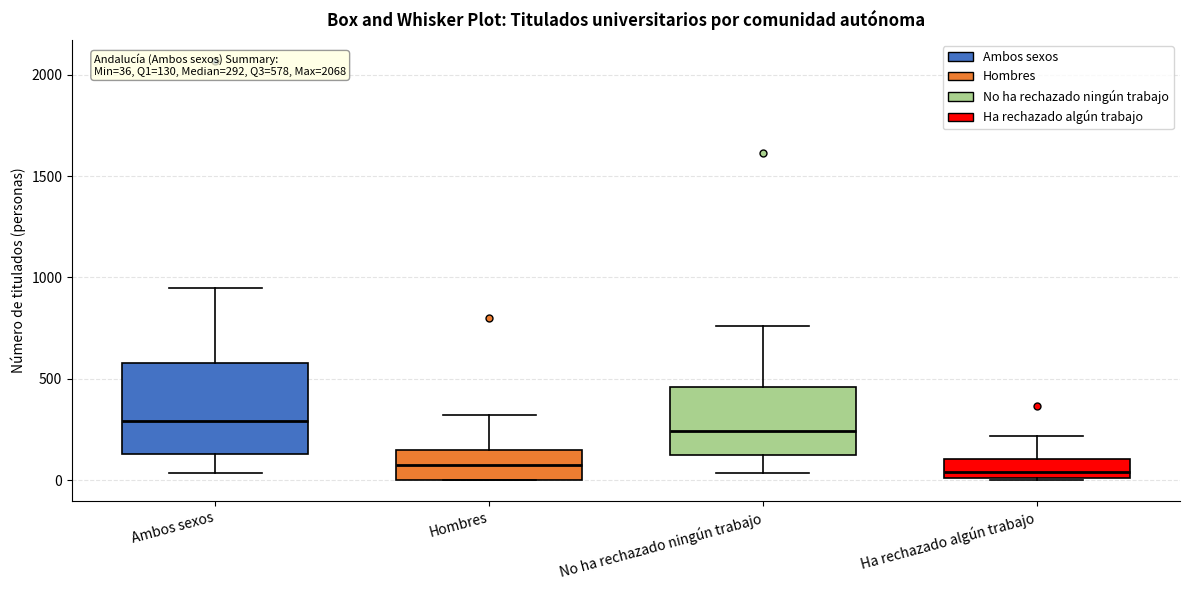

Which box is the tallest, from its lower edge to its upper edge?

Ambos sexos